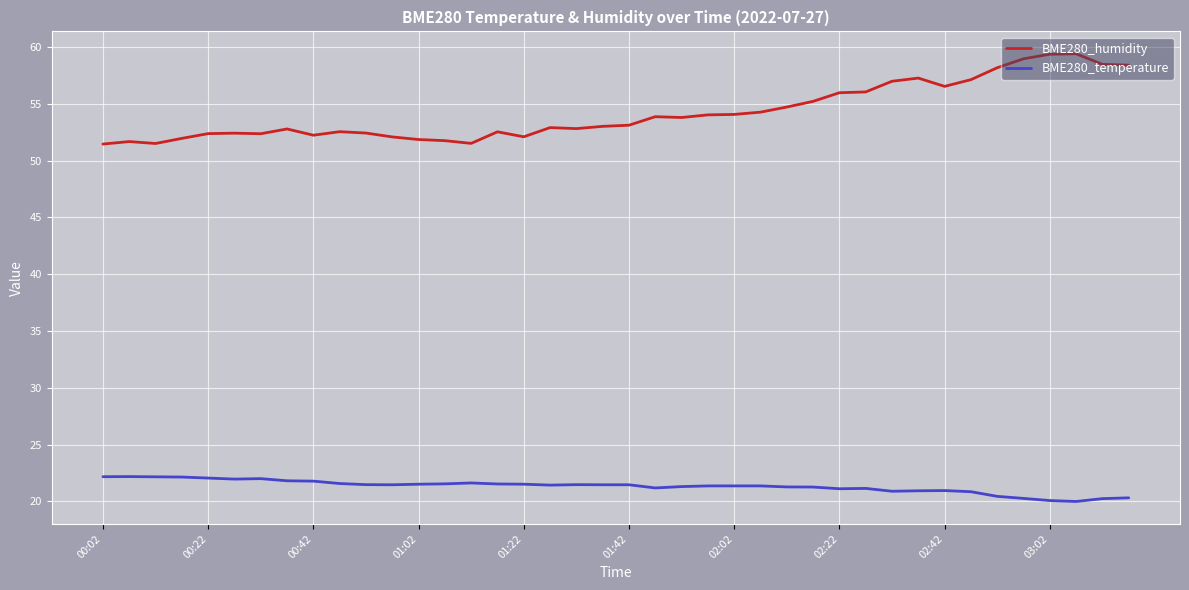

How many categories are shown in the chart?

40